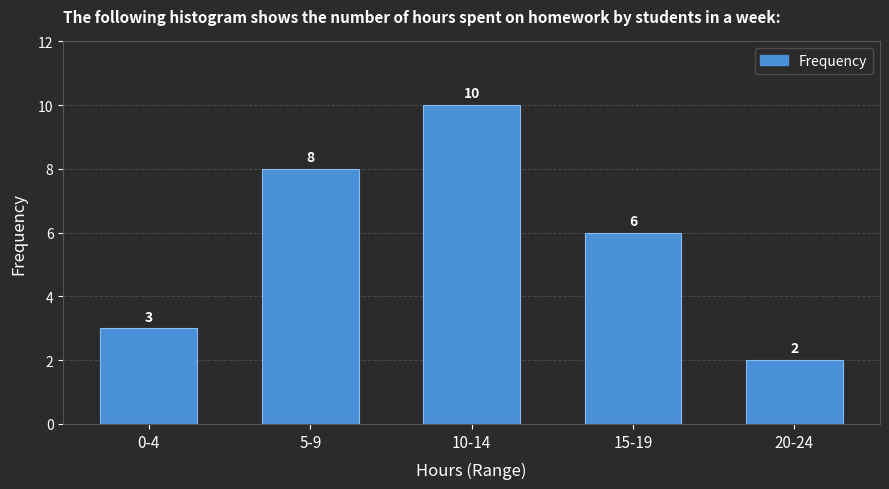

Reading left to right, transcribe all the data shown in this chart.

0-4=3	5-9=8	10-14=10	15-19=6	20-24=2